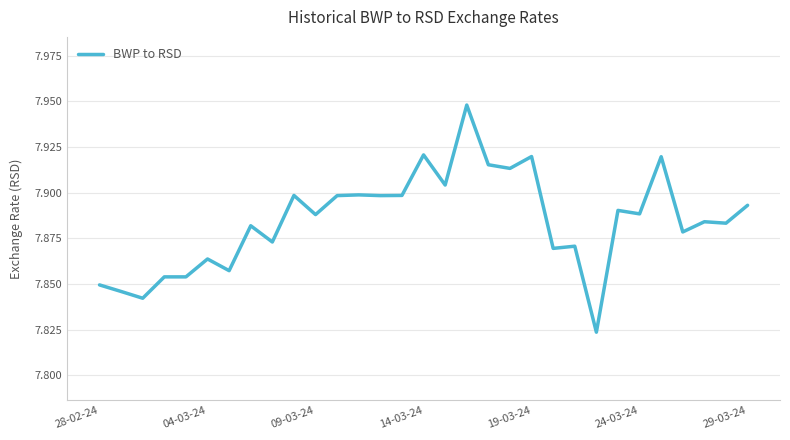

True or false: the data shows 2.4 at 09-03-24.

False